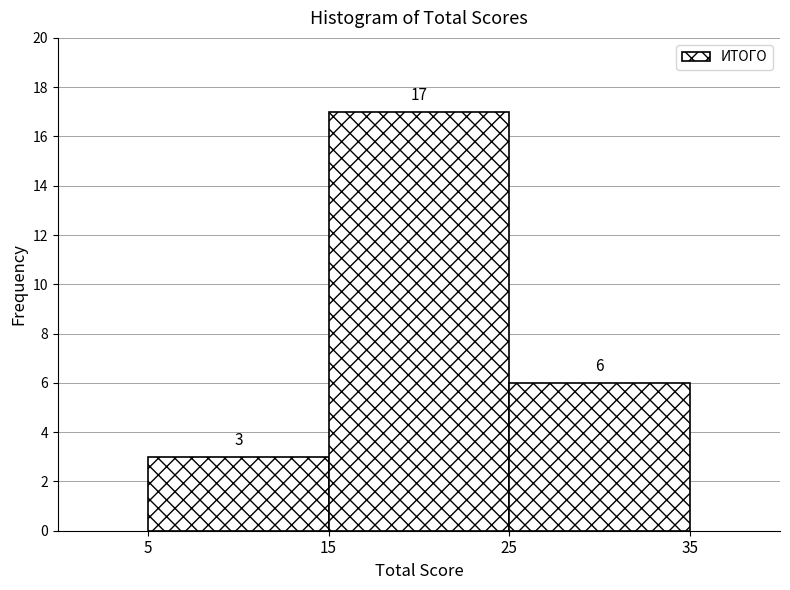

Reading left to right, list every bar in this chart as the range it spans on the x-axis followed by its height.

5 to 15: 3
15 to 25: 17
25 to 35: 6